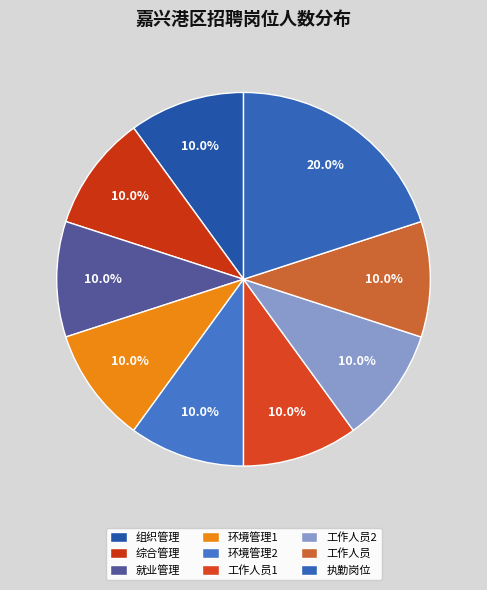

Do 工作人员2 and 综合管理 together represent more than half of the pie?

No